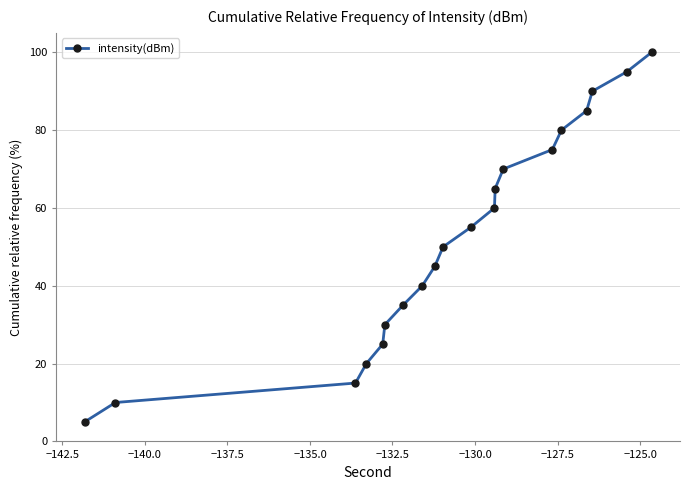

What is the smallest value displayed?

5.0